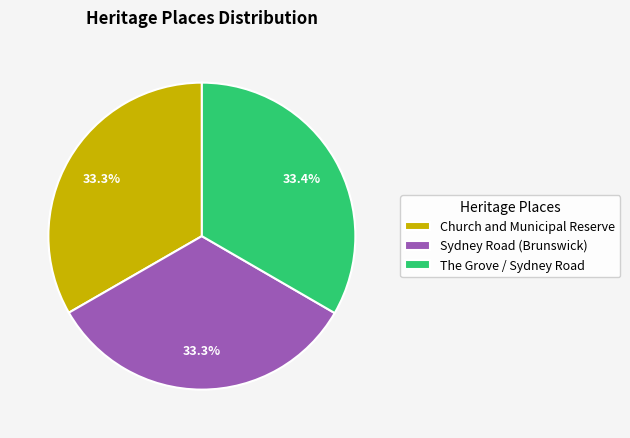

Count the number of slices in the pie.

3